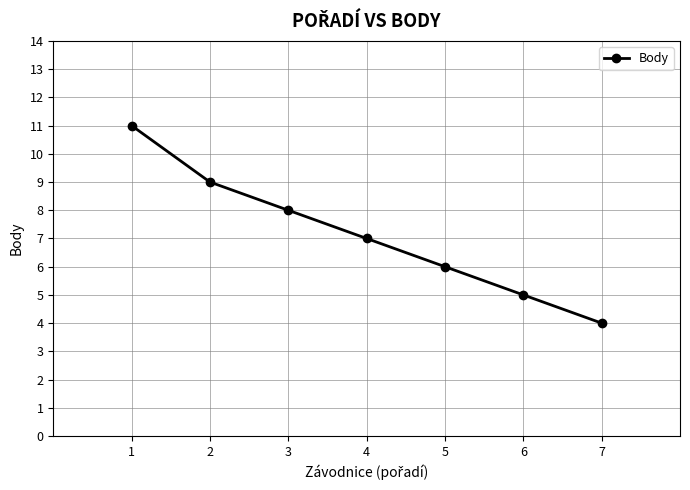

Reading left to right, list all the values displayed in this chart.

11	9	8	7	6	5	4